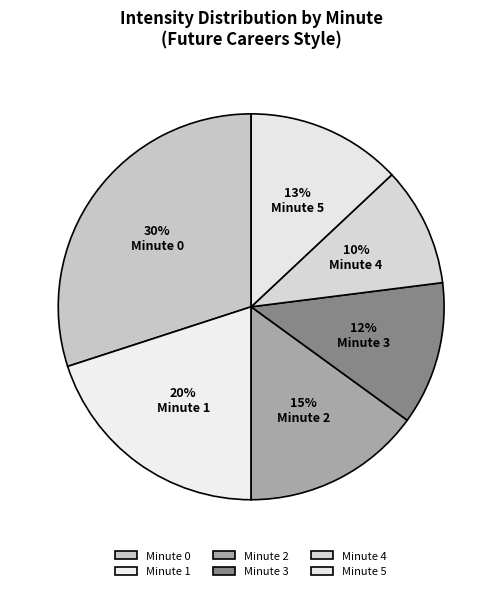

To the nearest percent, what is the difference between the largest and smallest slice percentages?

20%